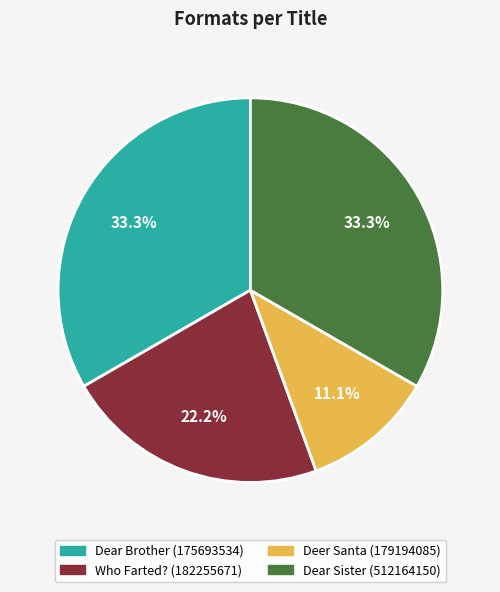

To the nearest percent, what portion does Dear Brother (175693534) represent?

33%